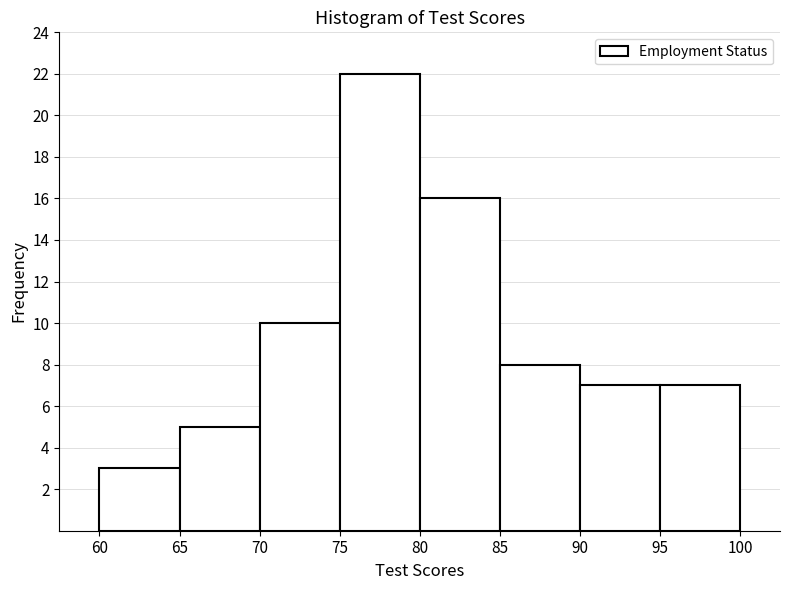

Over which range of the x-axis is the bar tallest?

75 to 80